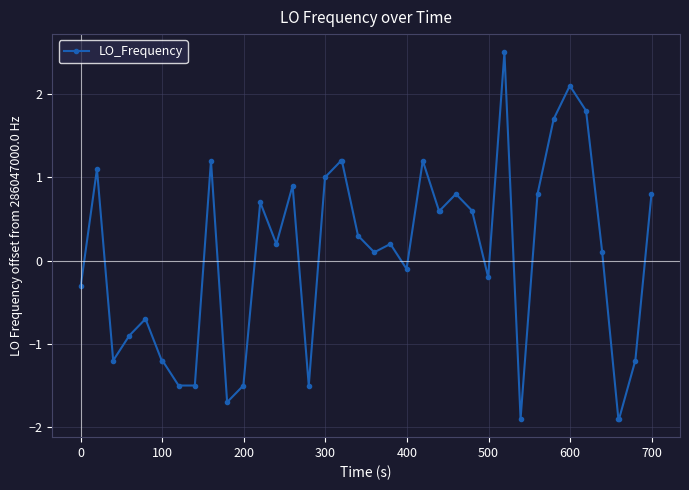

What is the greatest value displayed?

2.5